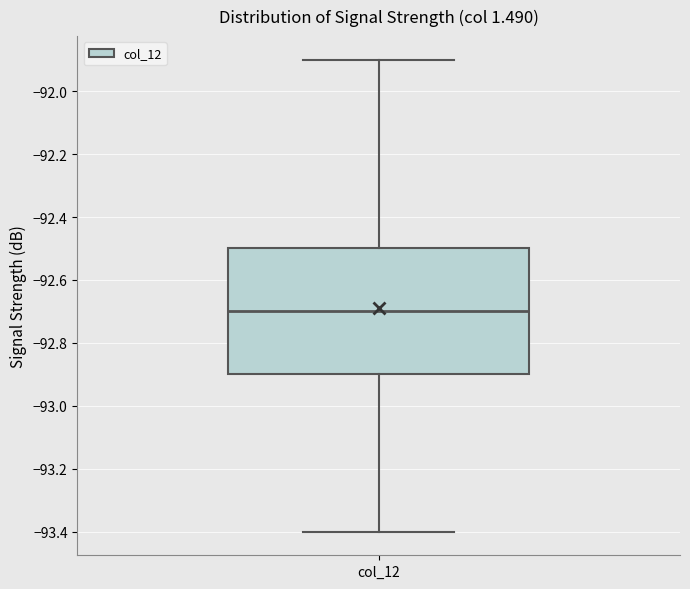

Transcribe this box plot: give where the median line is, the range the box spans, and where the two whiskers end, as read against the y-axis. The values are not printed on the chart, so give them approximately, as read against the axis.

median -92.7, box -92.9 to -92.5, whiskers -93.4 to -91.9